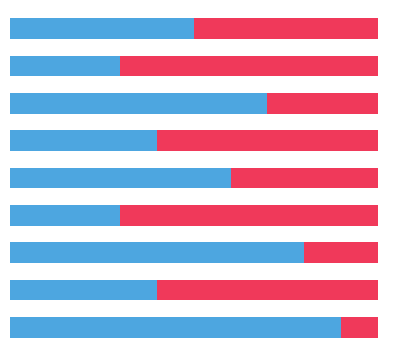

Reading left to right, extract all data points from this chart.

Blue: 5	3	7	4	6	3	8	4	9
Red: 5	7	3	6	4	7	2	6	1